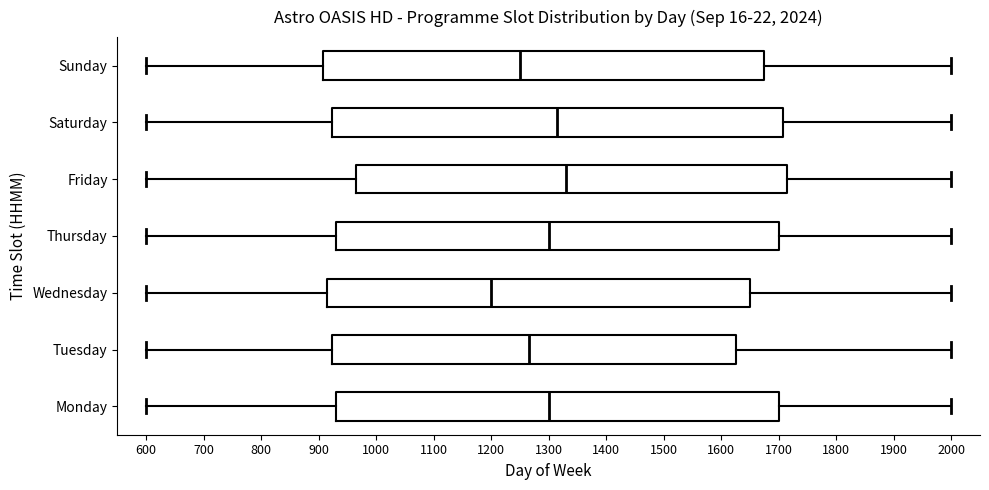

Reading bottom to top, transcribe this box plot: for each box, give where its median line is, the range the box spans, and where its two whiskers end, as read against the x-axis. The values are not printed on the chart, so give them approximately, as read against the axis.

Monday: median 1300, box 930 to 1700, whiskers 600 to 2000
Tuesday: median 1270, box 920 to 1630, whiskers 600 to 2000
Wednesday: median 1200, box 920 to 1650, whiskers 600 to 2000
Thursday: median 1300, box 930 to 1700, whiskers 600 to 2000
Friday: median 1330, box 970 to 1720, whiskers 600 to 2000
Saturday: median 1320, box 920 to 1710, whiskers 600 to 2000
Sunday: median 1250, box 910 to 1680, whiskers 600 to 2000